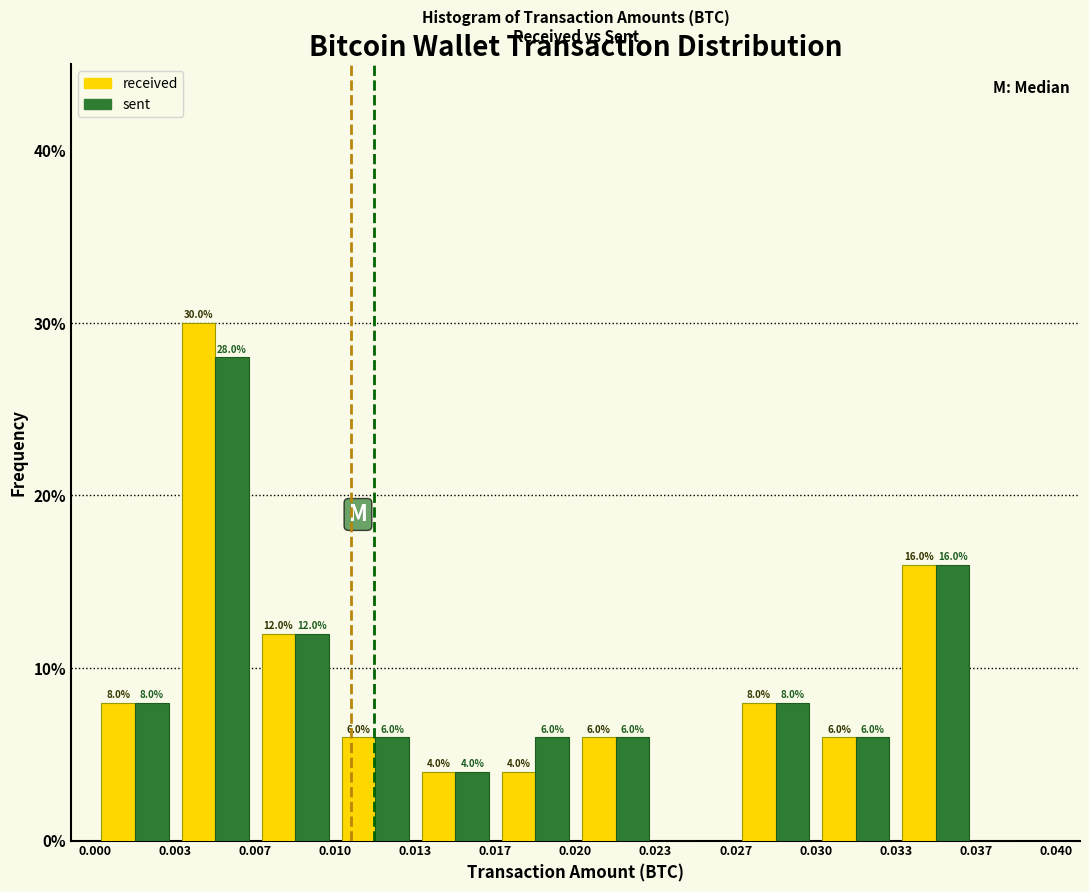

In the sent series, which range on the x-axis has the tallest bar?

0.003 to 0.007